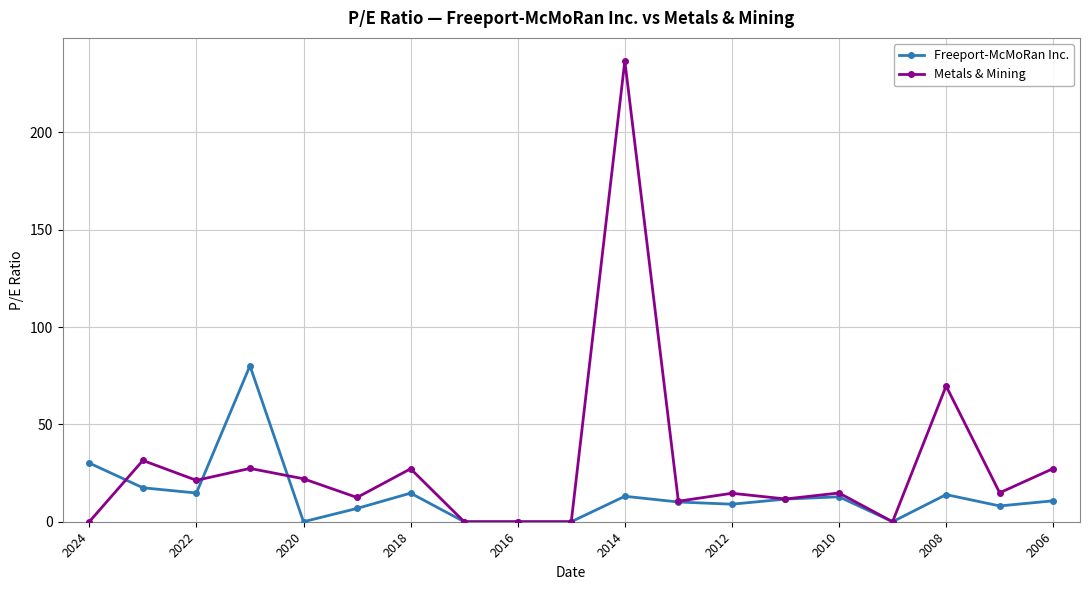

What is the value of the Freeport-McMoRan Inc. point at the 6th from the left?

6.8